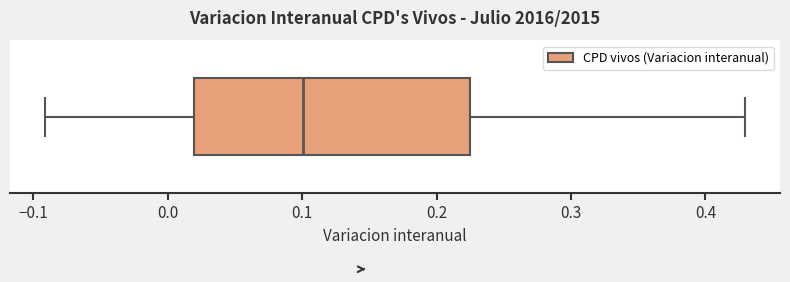

Transcribe this box plot: give where the median line is, the range the box spans, and where the two whiskers end, as read against the x-axis. The values are not printed on the chart, so give them approximately, as read against the axis.

median 0.10, box 0.02 to 0.23, whiskers -0.09 to 0.43